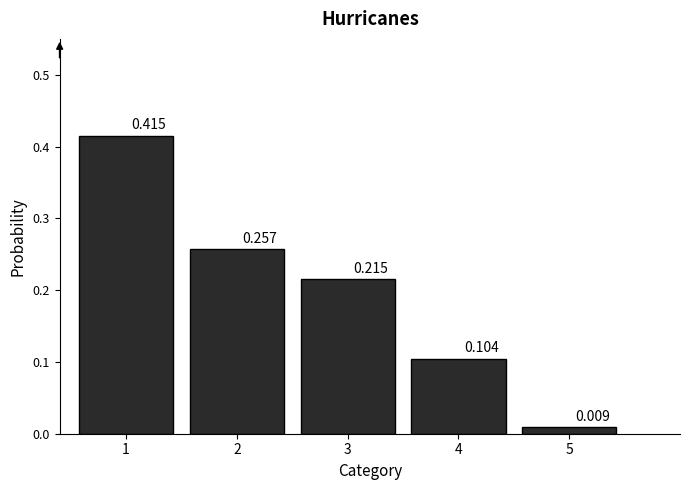

How many categories are shown in the chart?

5